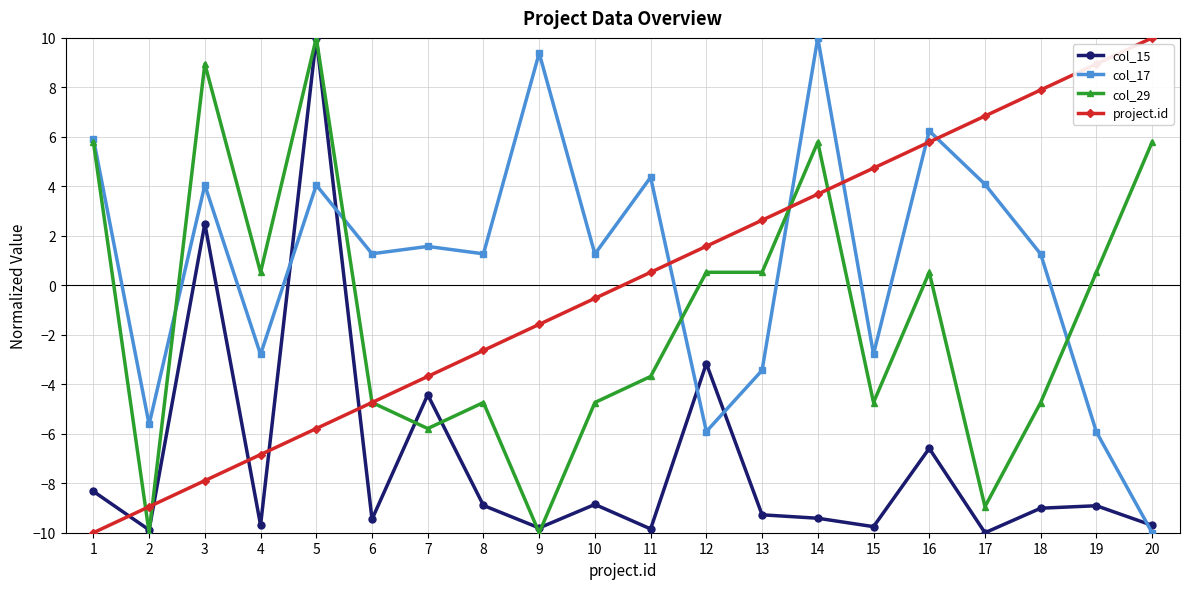

What is the difference between the maximum and minimum values in the col_15 series?

20.0